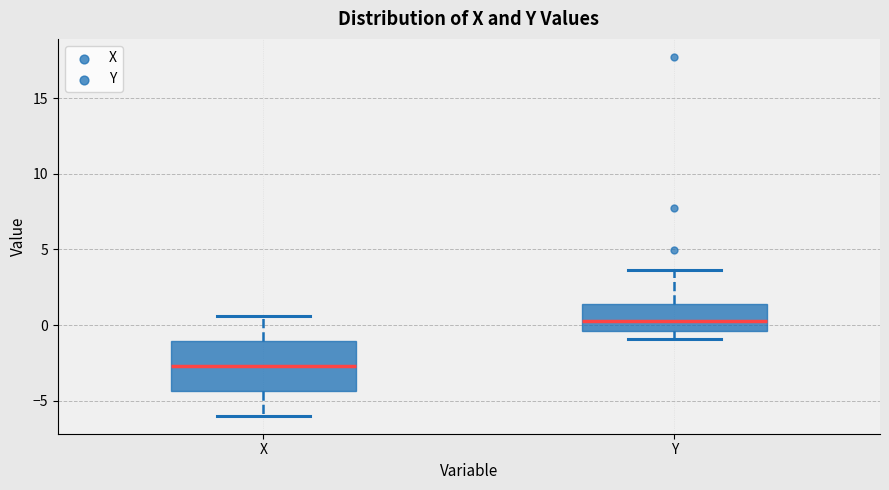

Where is the lower edge of the box for X on the y-axis? The values are not printed on the chart, so give them approximately, as read against the axis.

-4.5